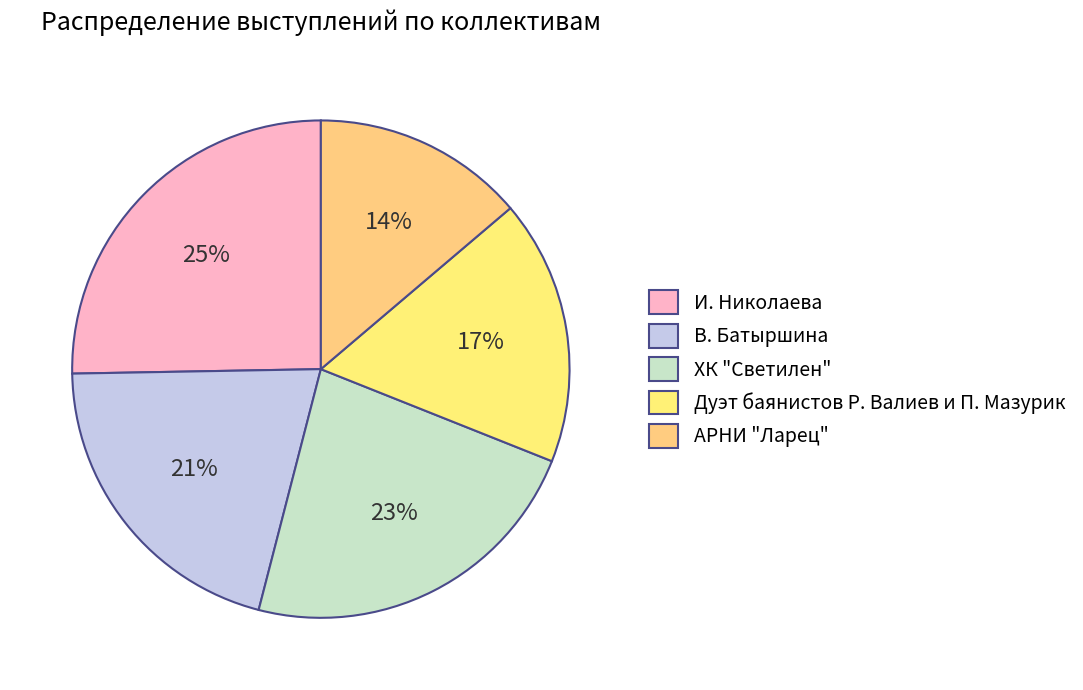

Between В. Батыршина and АРНИ "Ларец", which is larger?

В. Батыршина